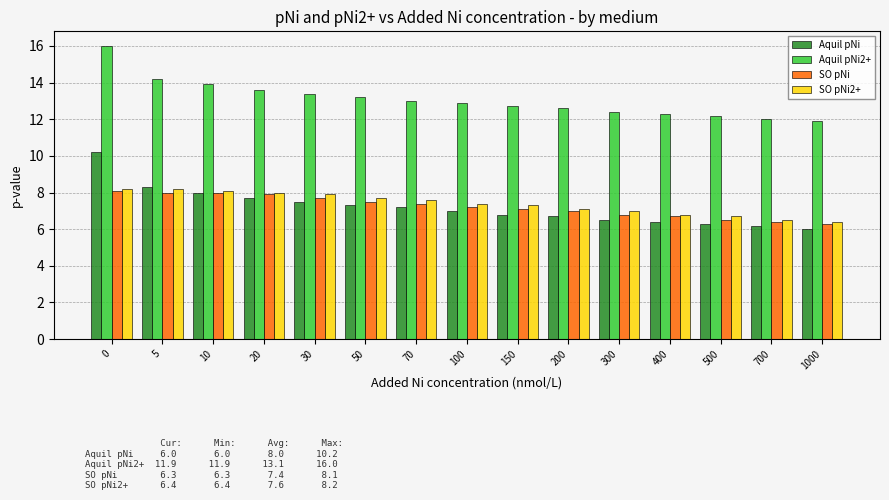

Which label corresponds to the smallest value in the chart?

1000